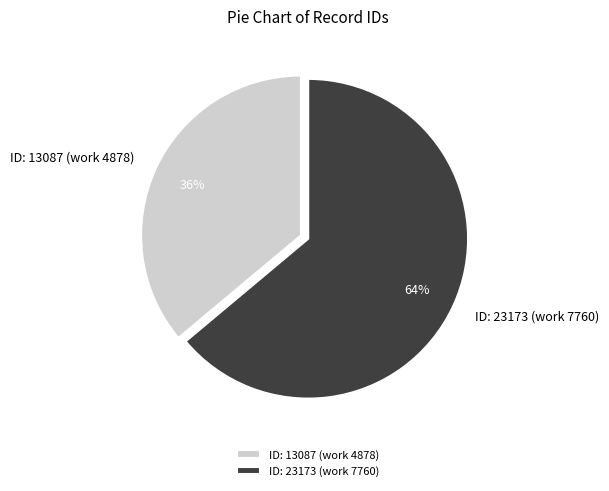

What is the ratio of the value at ID: 13087 (work 4878) to the value at ID: 23173 (work 7760)?

0.6